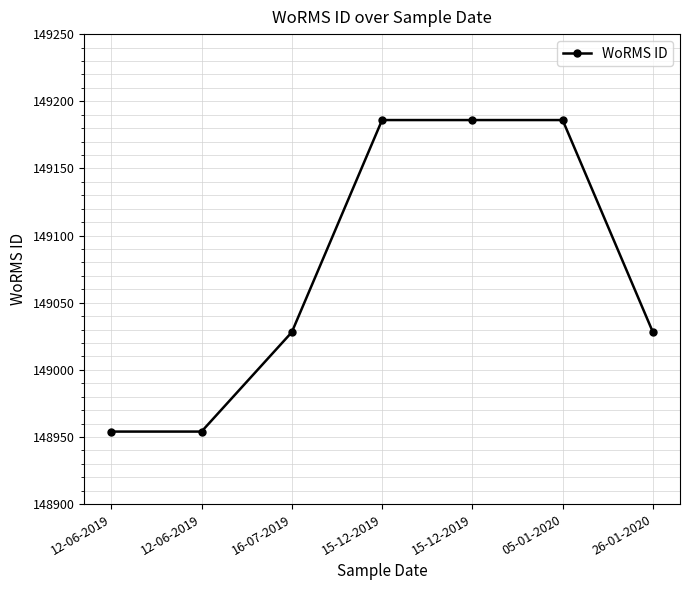

What is the approximate value at 15-12-2019, to the nearest 5?

149185